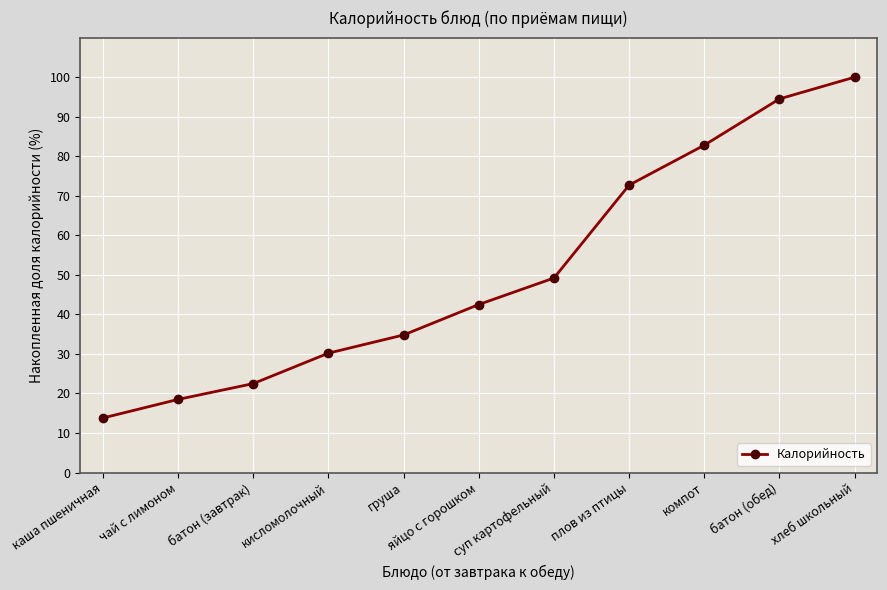

True or false: the data shows 94.5 at батон (обед).

True